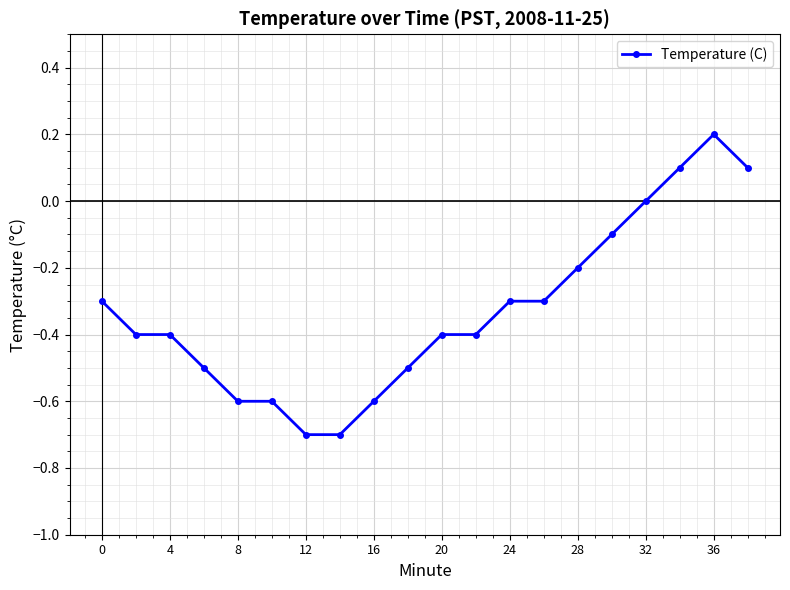

Reading left to right, what are all the values shown in this chart?

-0.3	-0.4	-0.4	-0.5	-0.6	-0.6	-0.7	-0.7	-0.6	-0.5	-0.4	-0.4	-0.3	-0.3	-0.2	-0.1	0.0	0.1	0.2	0.1